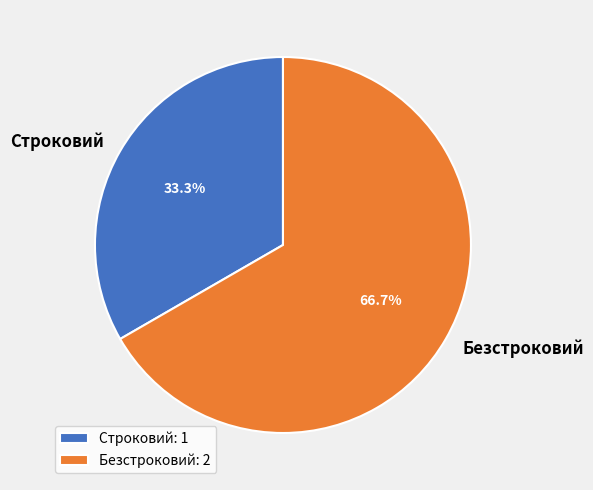

To the nearest percent, what is the average slice percentage?

50%